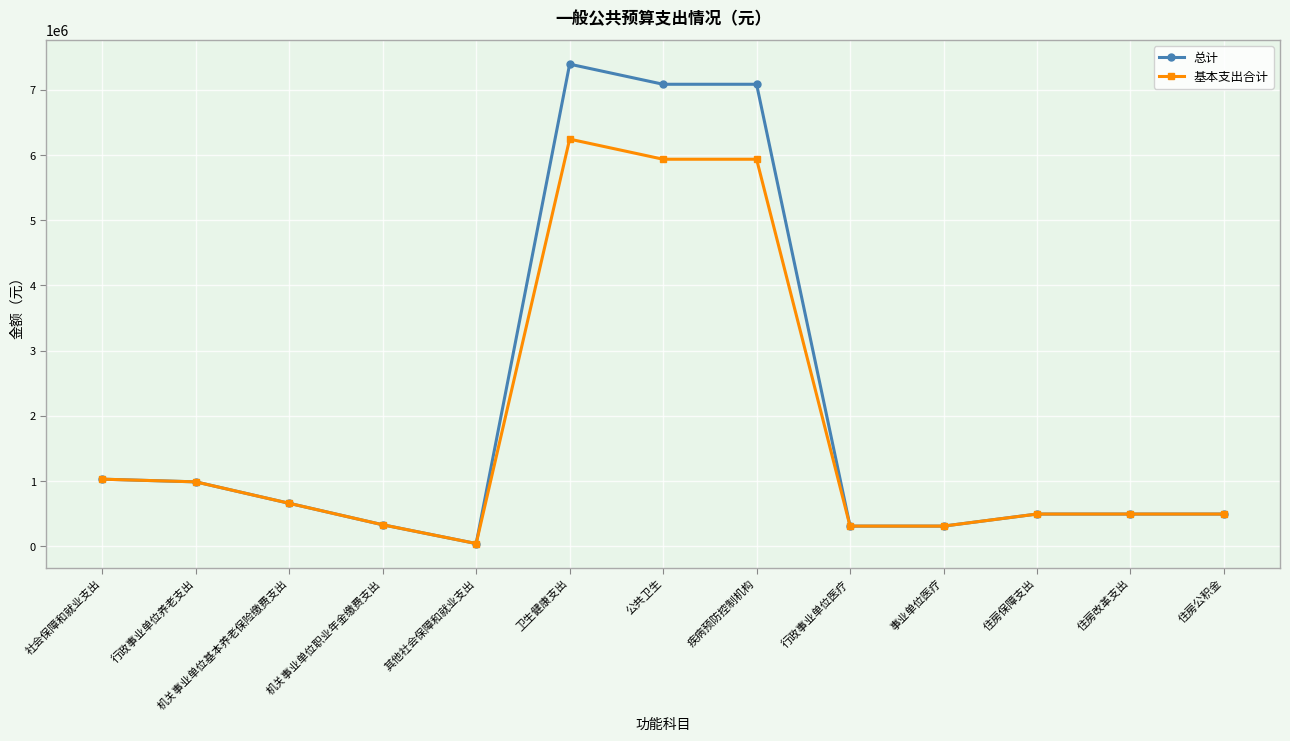

True or false: 基本支出合计 has a value of 658333 at 机关事业单位基本养老保险缴费支出.

True